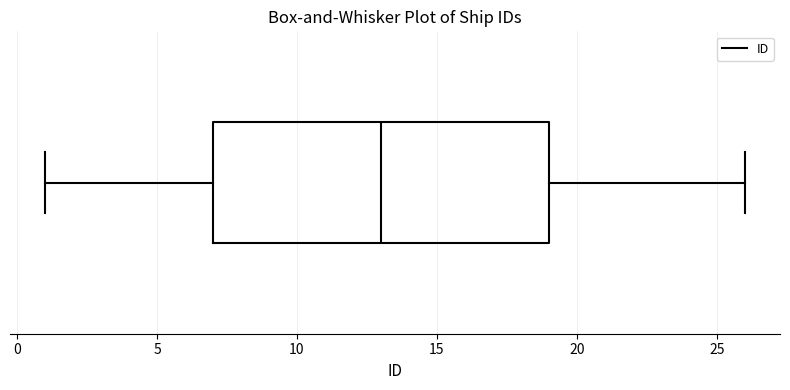

Where is the right edge of the box on the x-axis? The values are not printed on the chart, so give them approximately, as read against the axis.

19